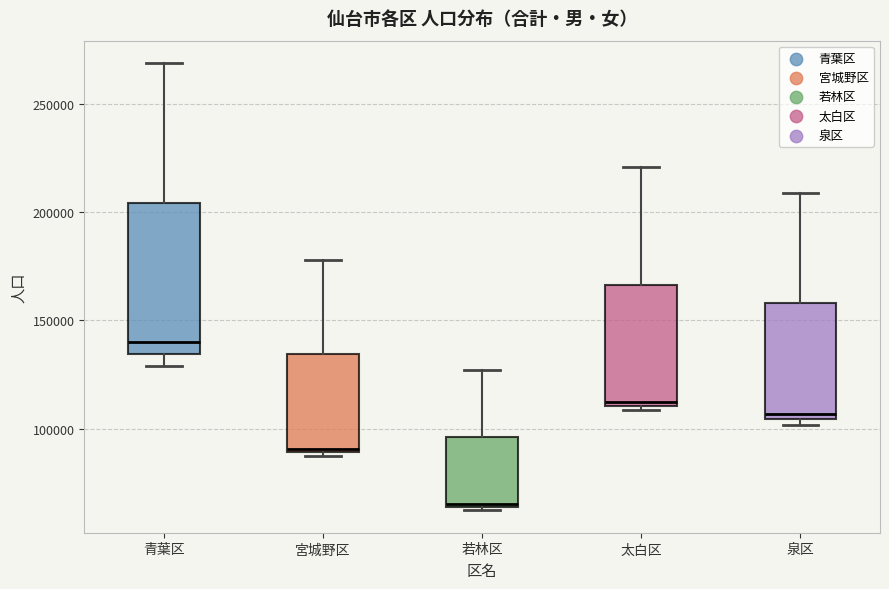

Where is the upper edge of the box for 宮城野区 on the y-axis? The values are not printed on the chart, so give them approximately, as read against the axis.

135000